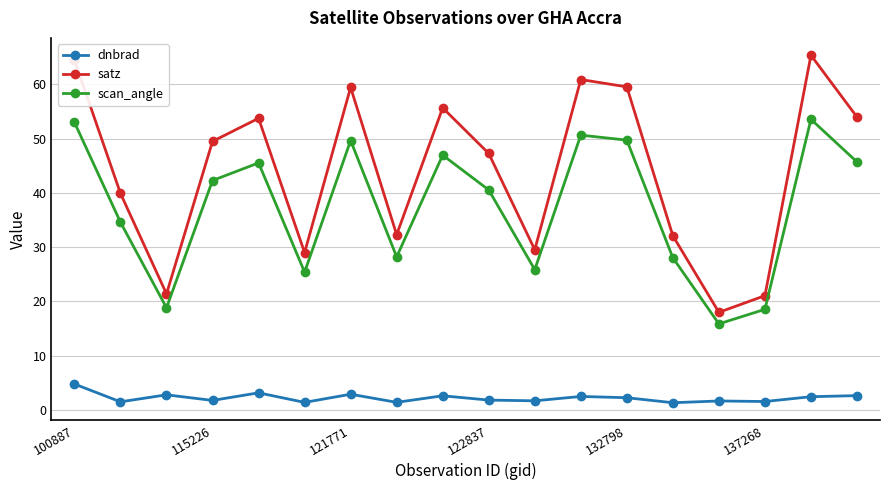

Which series has the largest total across all categories?

satz